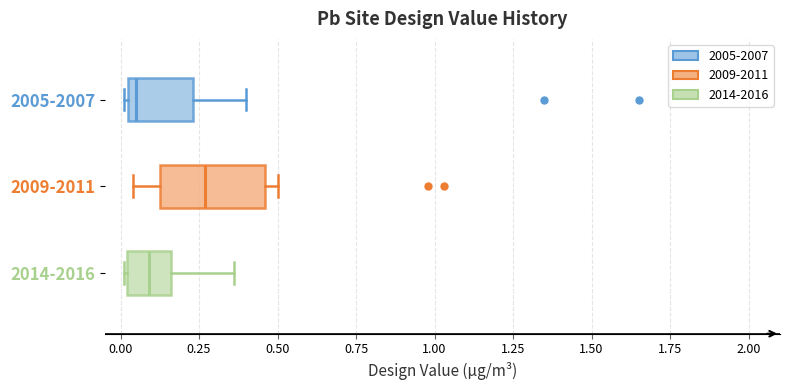

Which box is the widest, from its left edge to its right edge?

2009-2011